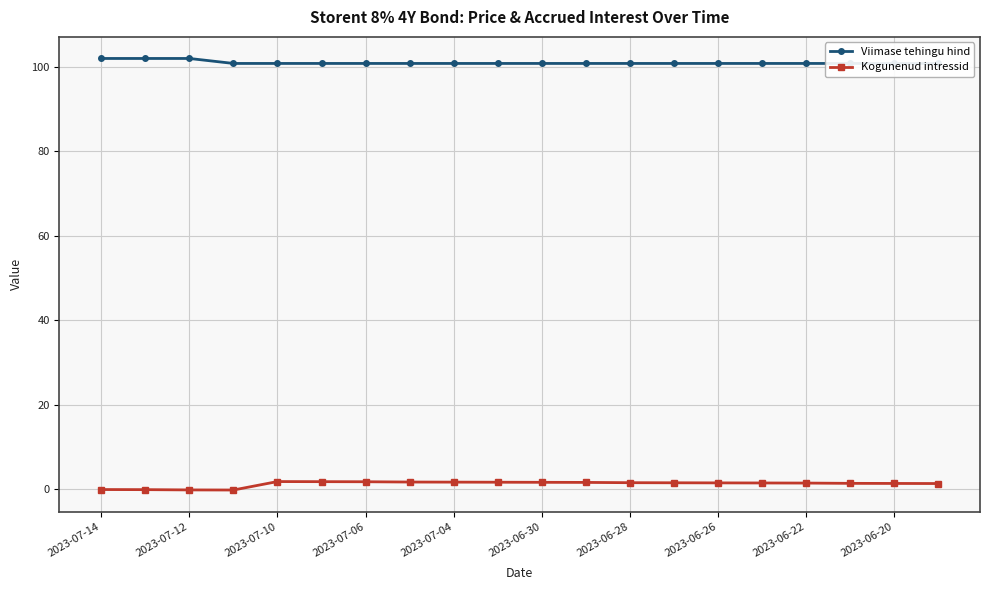

What is the value of the Viimase tehingu hind point at the 3rd from the left?

102.0